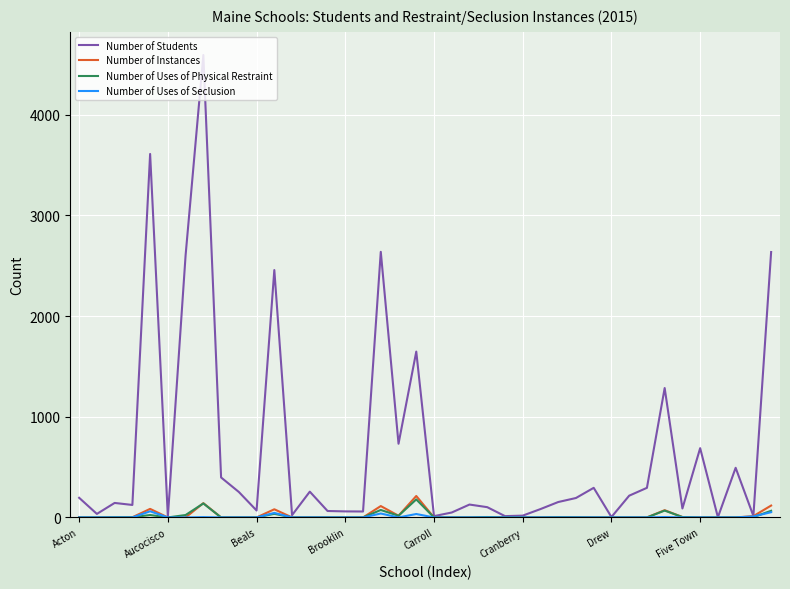

Which series has the widest spread of values?

Number of Students